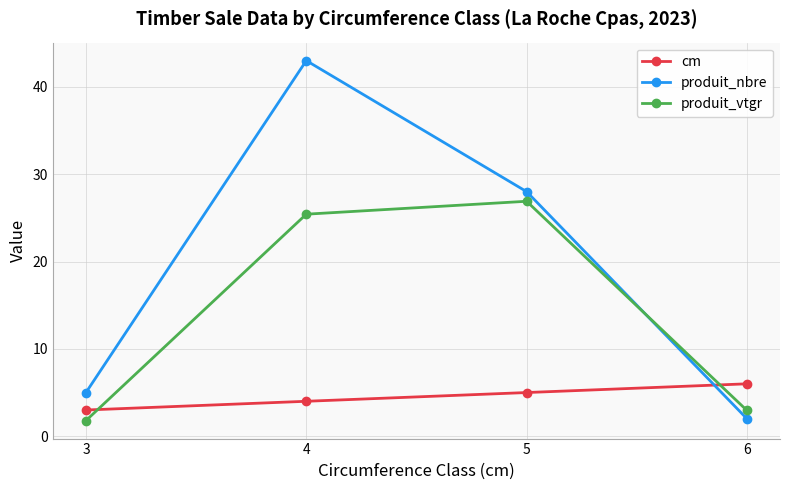

What is the difference between the cm values at 5 and 4?

1.0